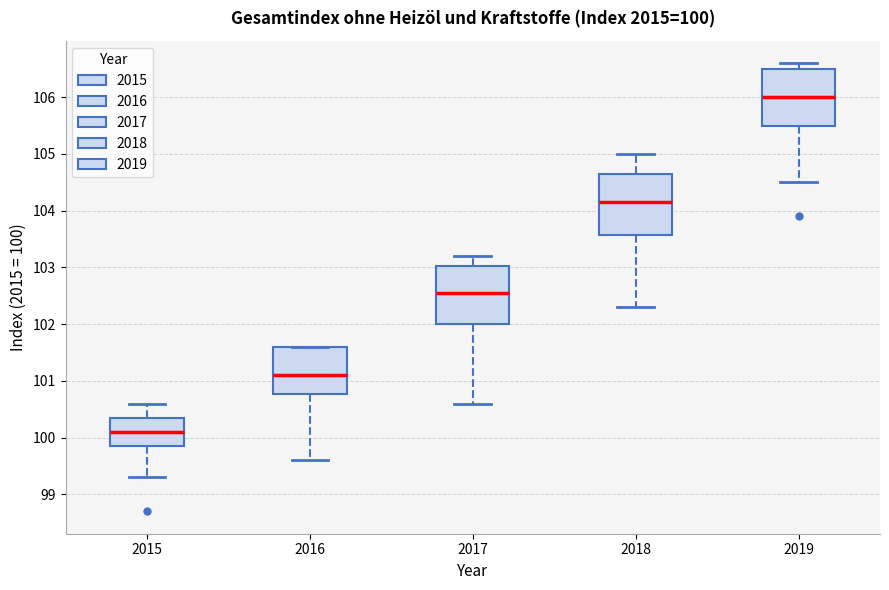

Which box has the lowest median line?

2015